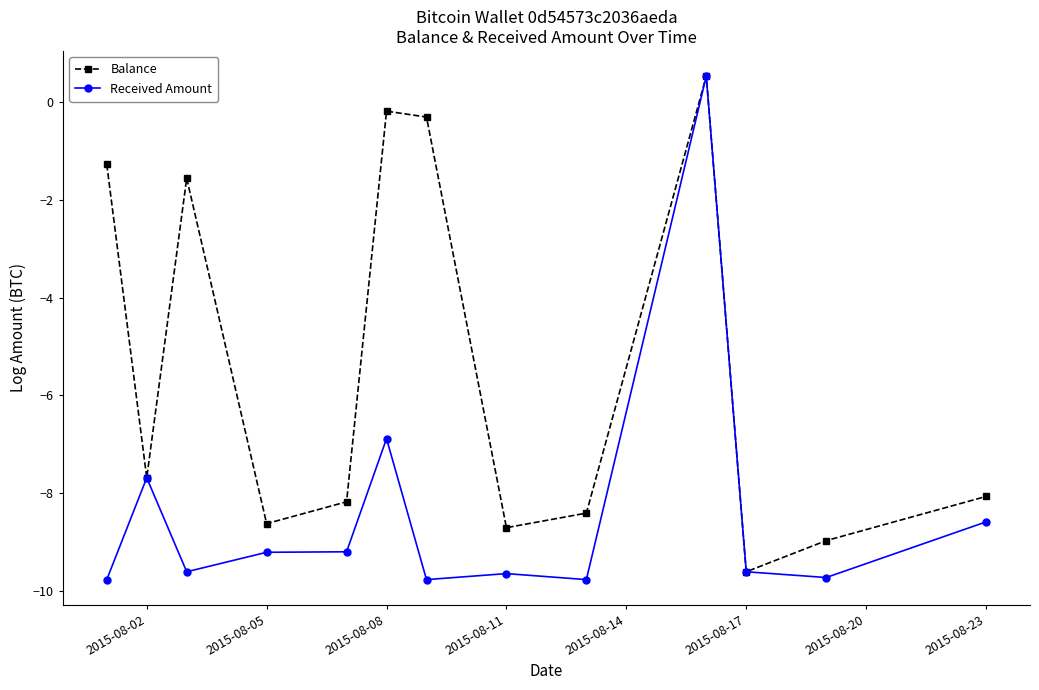

Which series has the largest total across all categories?

Balance